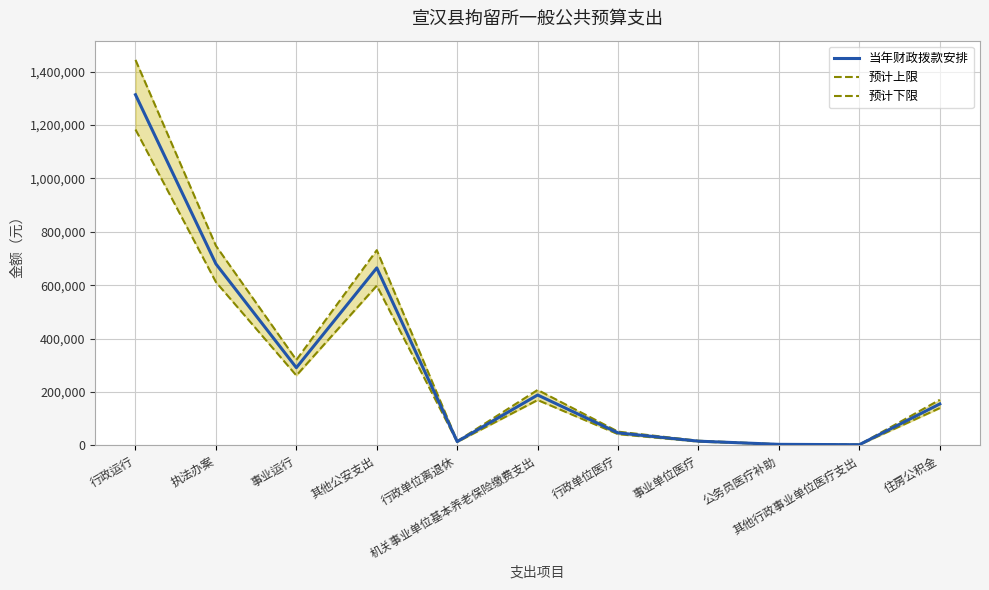

At which label does 预计上限 reach its peak?

行政运行